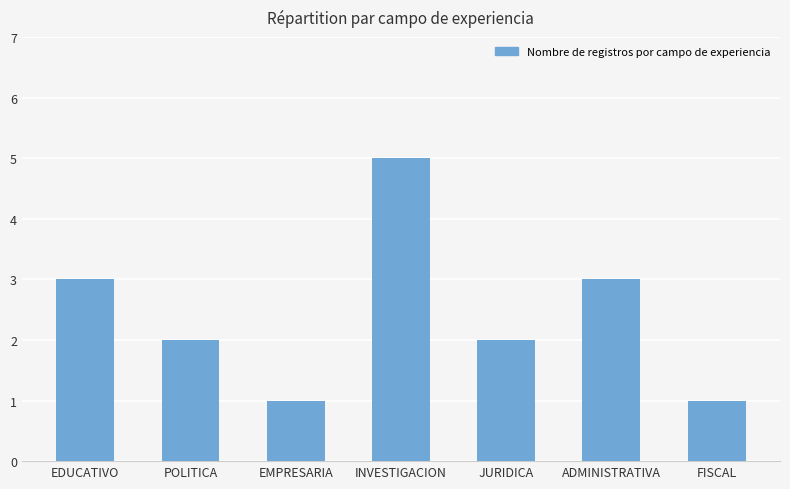

How many bars are there in total?

7